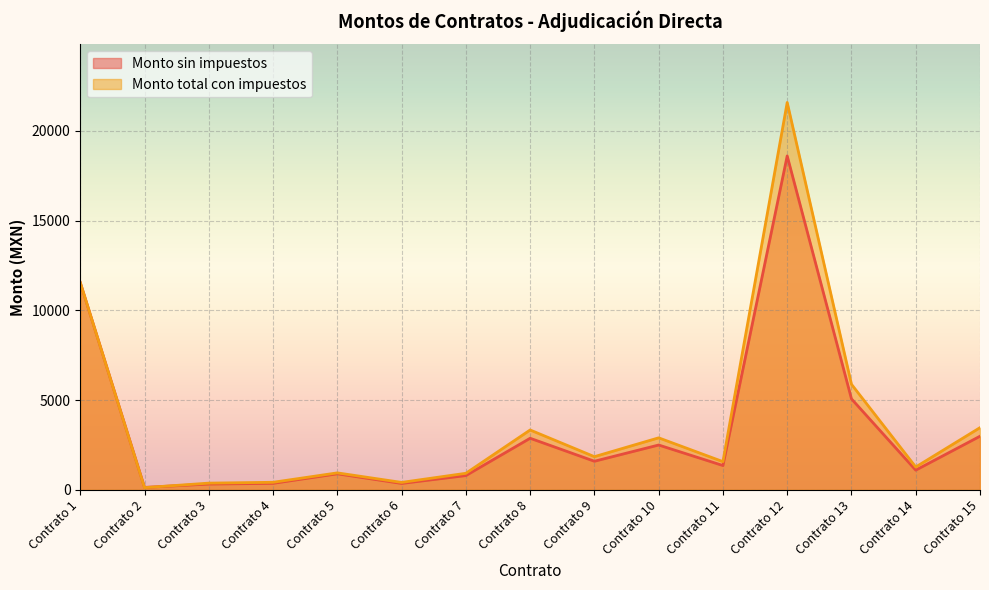

What is the approximate value of Monto sin impuestos at Contrato 4?

366.0